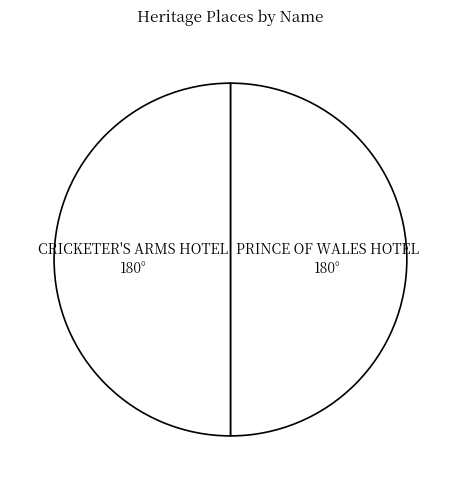

Which slice is the largest?

CRICKETER'S ARMS HOTEL (FORMER)